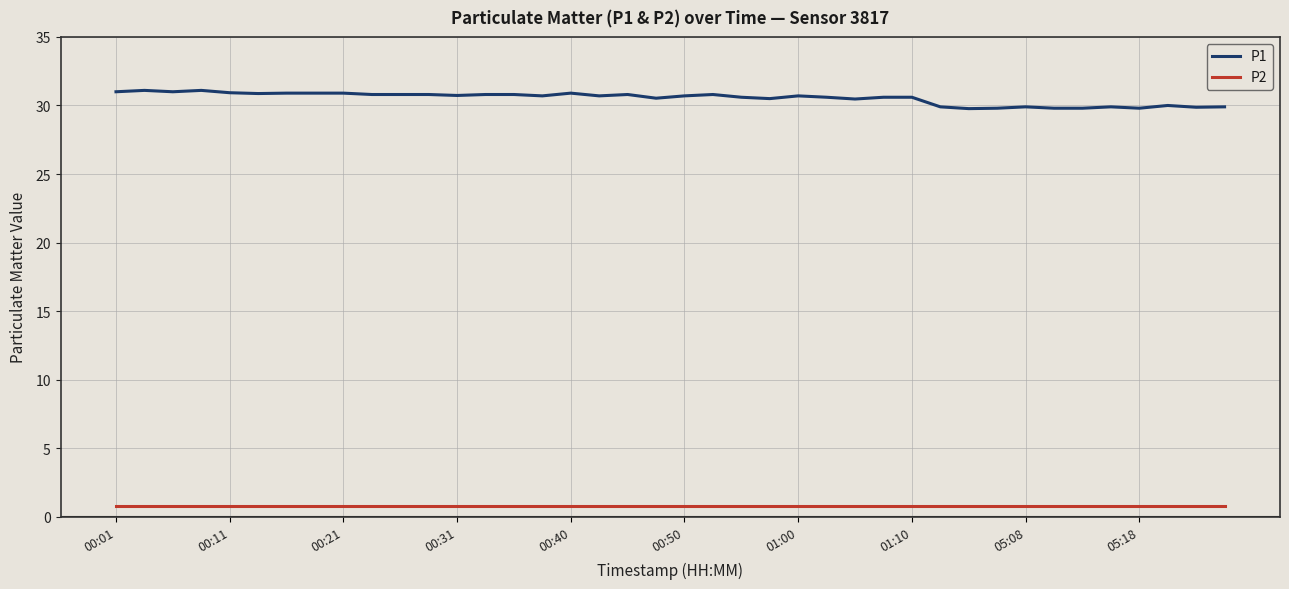

List the series in order of their peak value, lowest first.

P2, P1